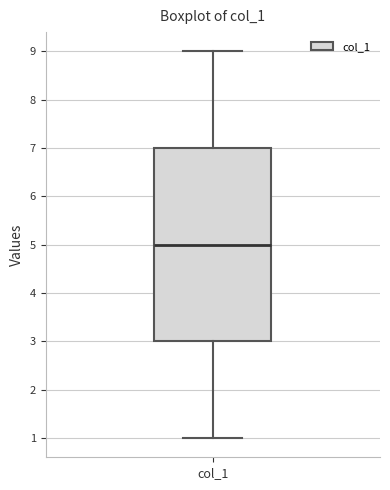

Transcribe this box plot: give where the median line is, the range the box spans, and where the two whiskers end, as read against the y-axis. The values are not printed on the chart, so give them approximately, as read against the axis.

median 5, box 3 to 7, whiskers 1 to 9